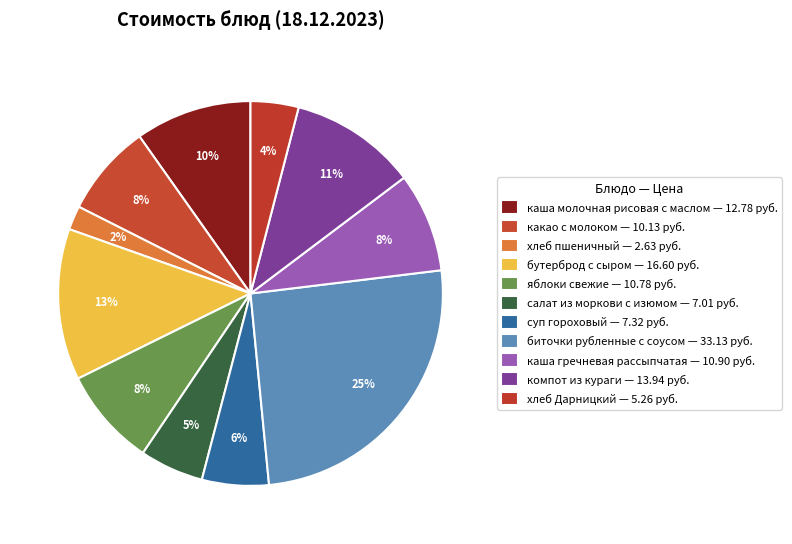

Count the number of slices in the pie.

11